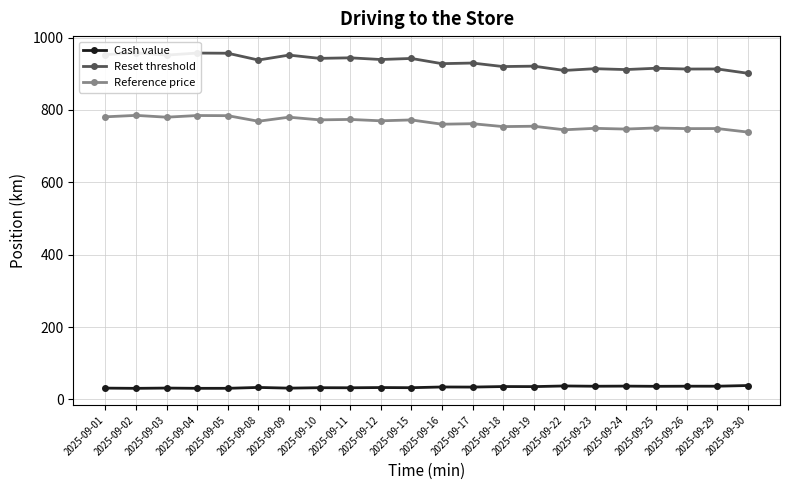

What is the sum of all Reference price values?

16811.6